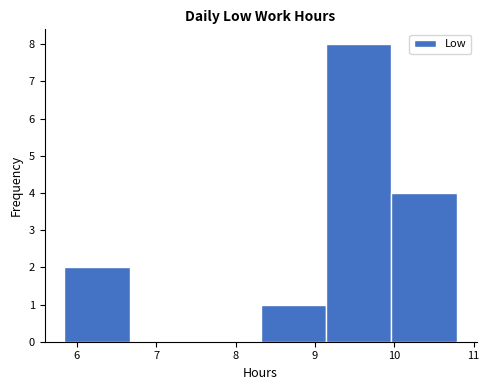

Over which range of the x-axis is the bar tallest?

9.1 to 10.0